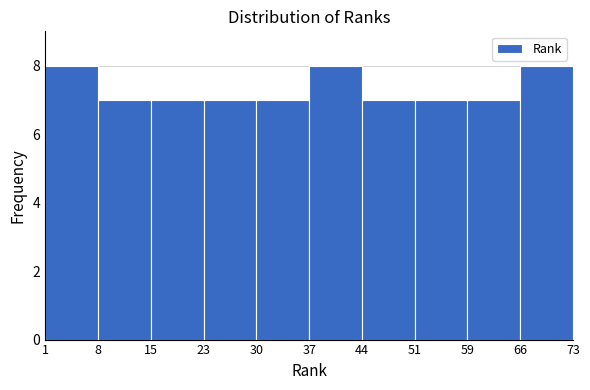

What is the height of the bar covering 15 to 23 on the x-axis? The values are not printed on the chart, so give them approximately, as read against the axis.

7